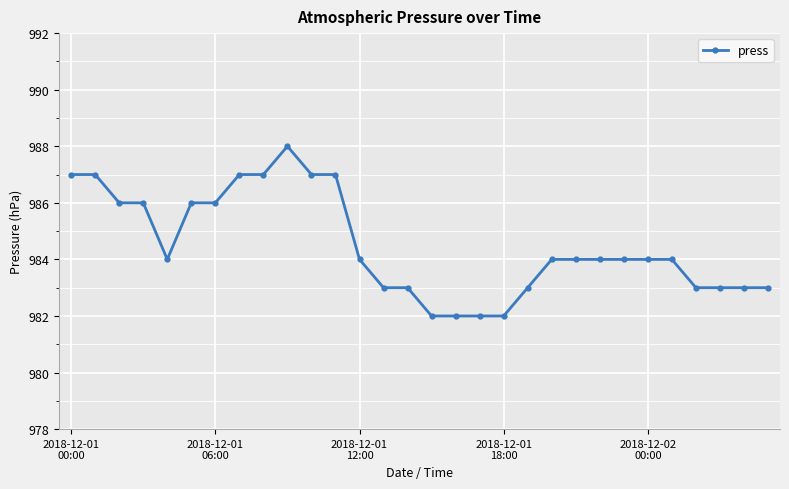

What is the value of the 10th point from the left?

988